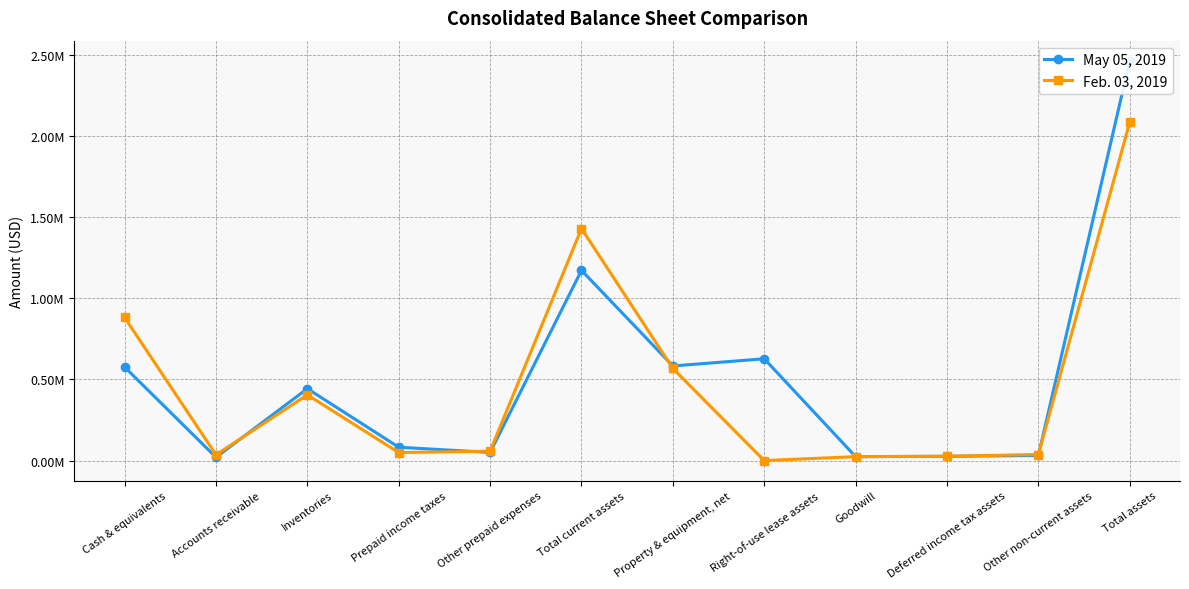

Which series has the largest range (max minus min)?

May 05, 2019